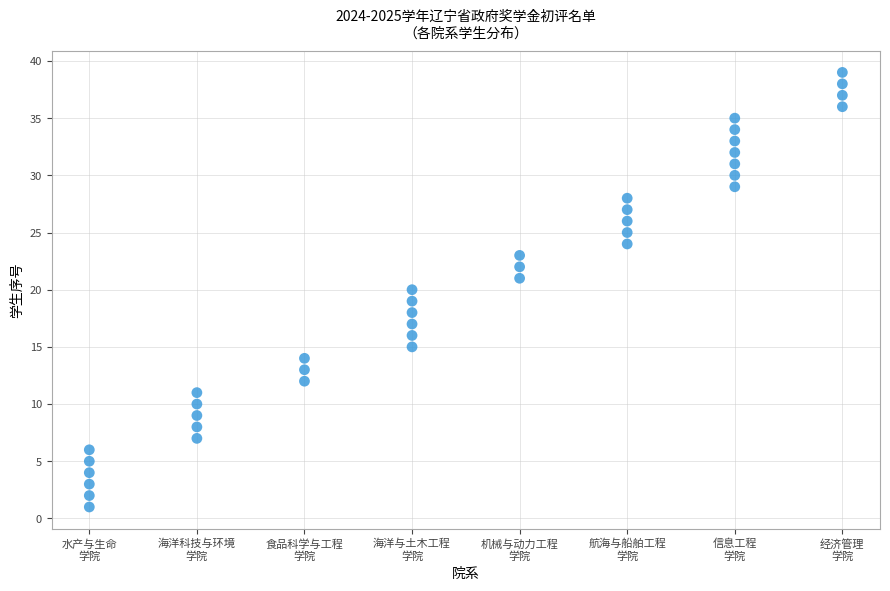

What is the range of Y values (max minus min)?

38